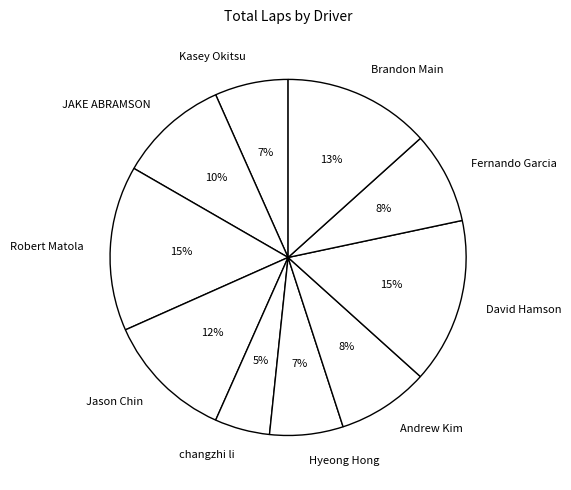

Approximately how many times larger is the value at David Hamson compared to Robert Matola?

1.0